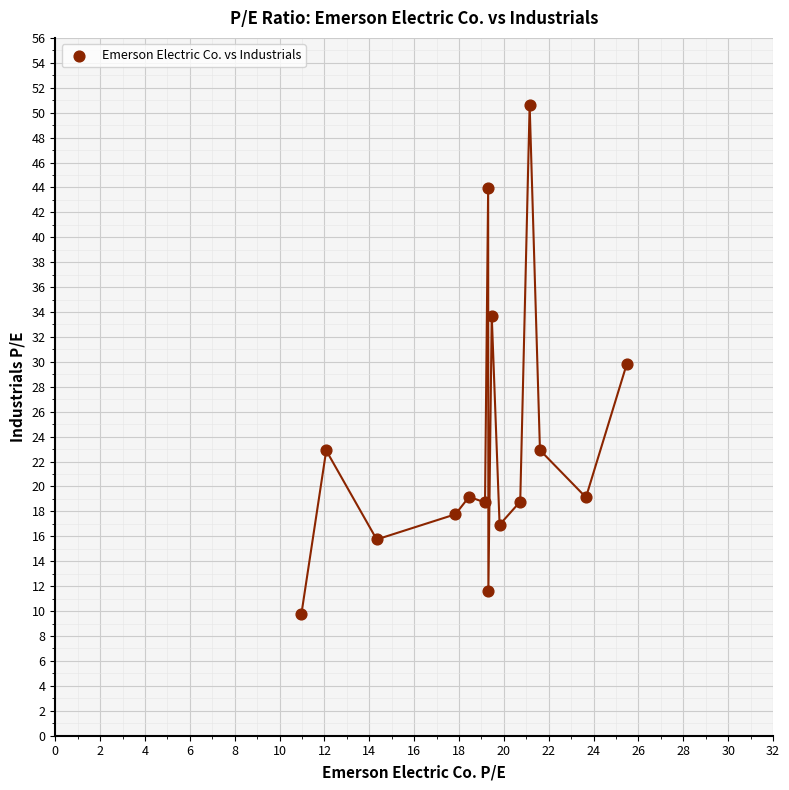

What is the range of X values (max minus min)?

14.5